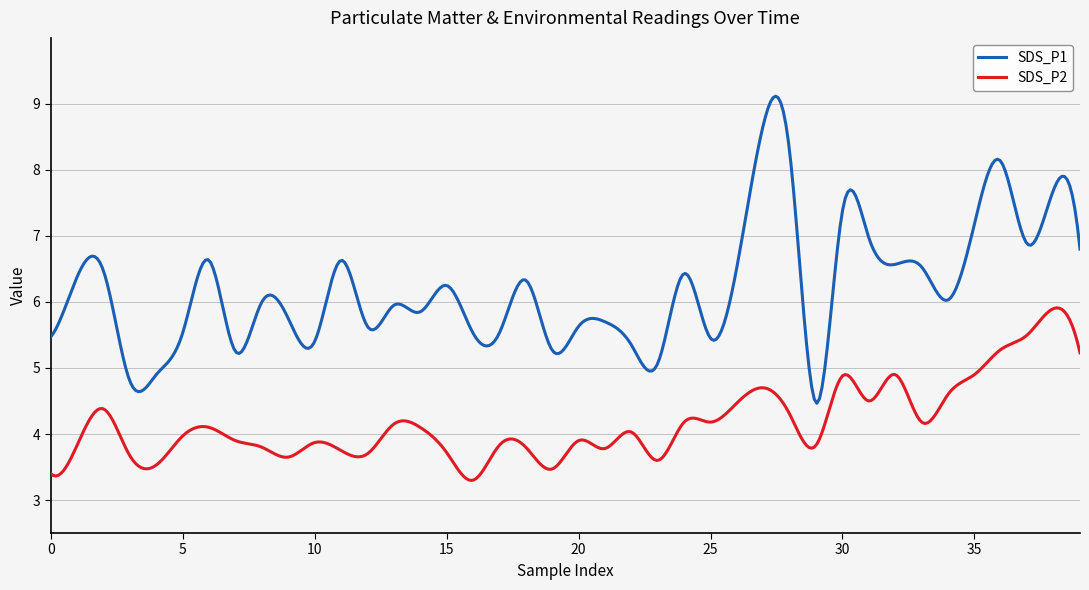

Which series has the largest total across all categories?

SDS_P1